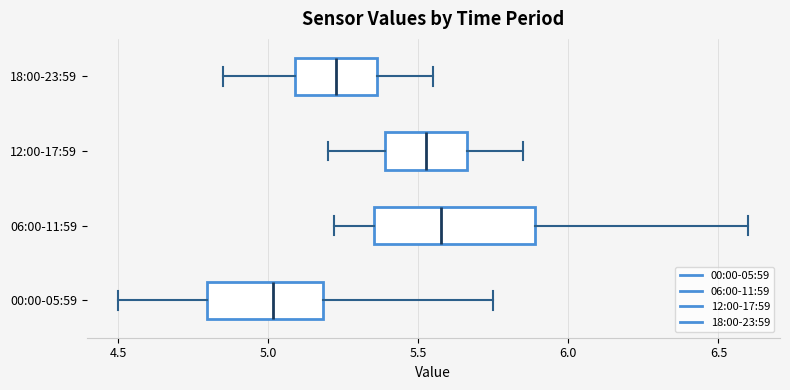

Reading bottom to top, read every box against the x-axis: the position of its median line, the range the box covers, and the ends of its whiskers. The values are not printed on the chart, so give them approximately, as read against the axis.

00:00-05:59: median 5.00, box 4.80 to 5.20, whiskers 4.50 to 5.75
06:00-11:59: median 5.60, box 5.35 to 5.90, whiskers 5.20 to 6.60
12:00-17:59: median 5.55, box 5.40 to 5.65, whiskers 5.20 to 5.85
18:00-23:59: median 5.25, box 5.10 to 5.35, whiskers 4.85 to 5.55